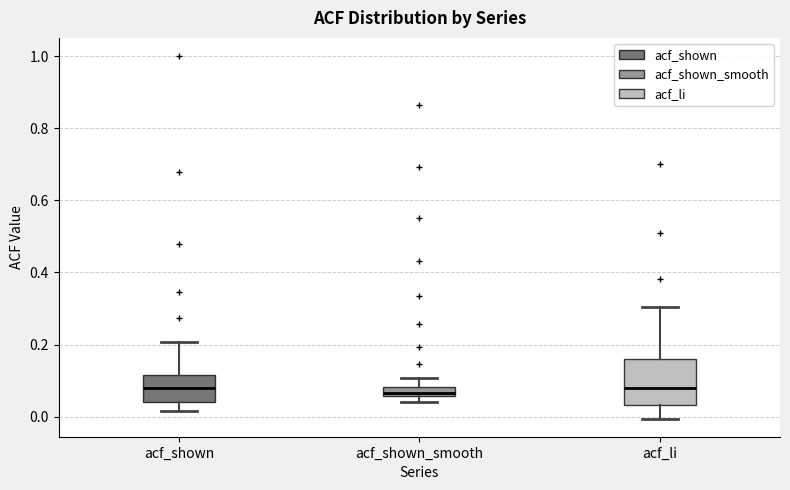

Comparing the boxes themselves (not the whiskers), which one is the tallest?

acf_li